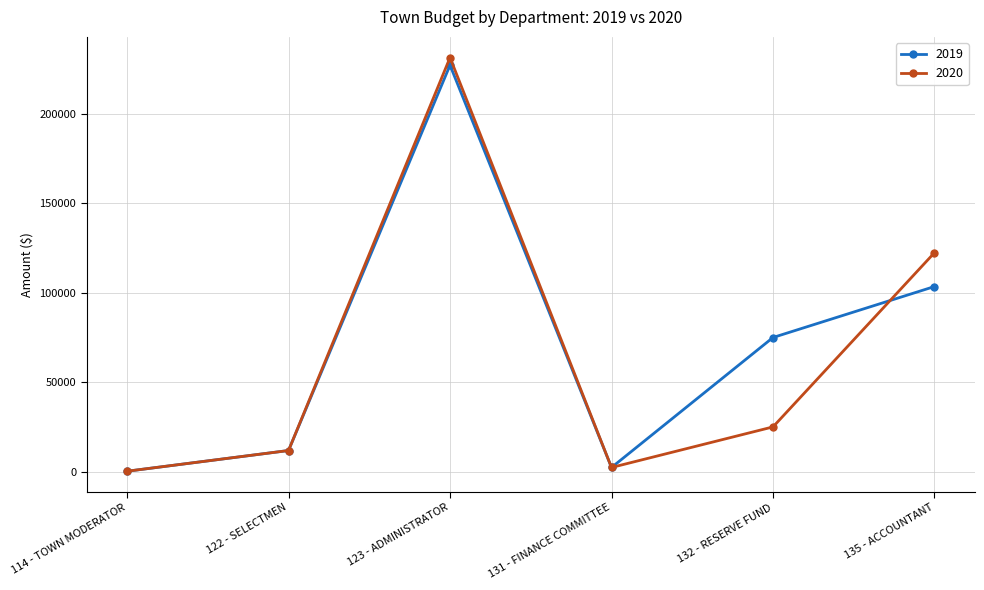

What is the label of the 5th point from the left?

132 - RESERVE FUND